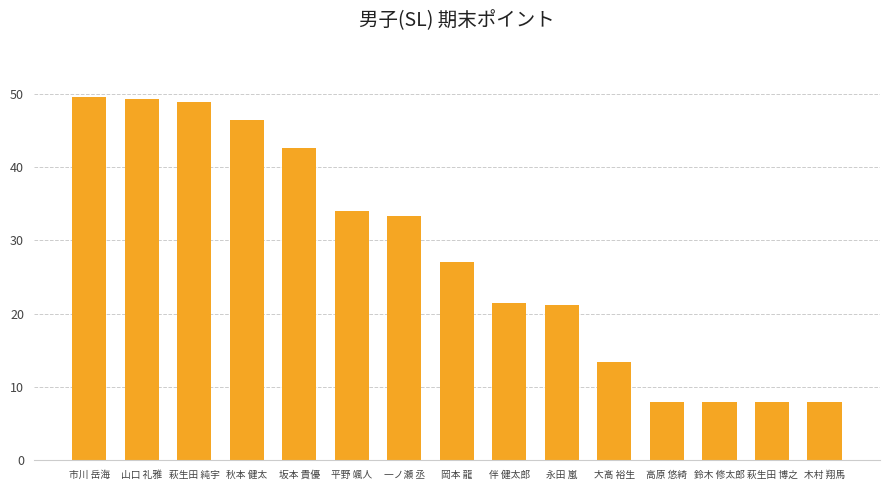

Between 萩生田 博之 and 秋本 健太, which is larger?

秋本 健太